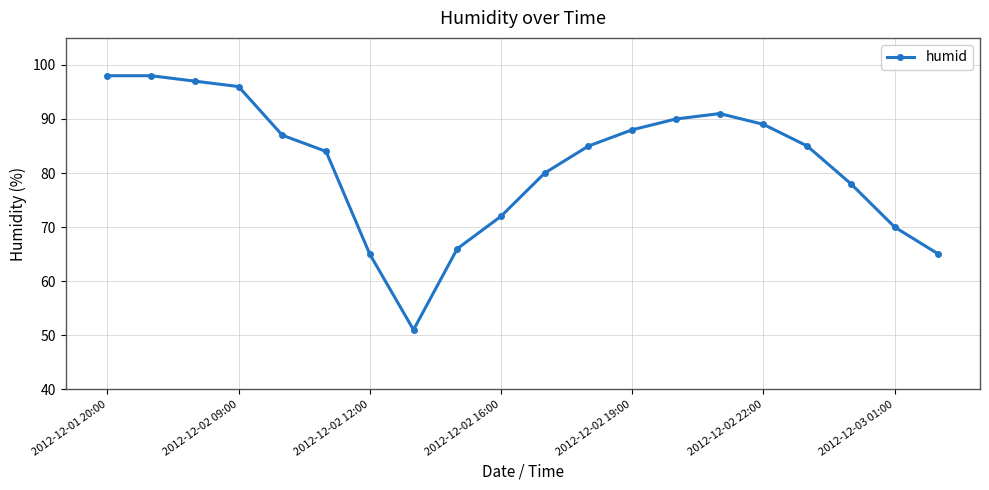

What is the value of the 16th point from the left?

89